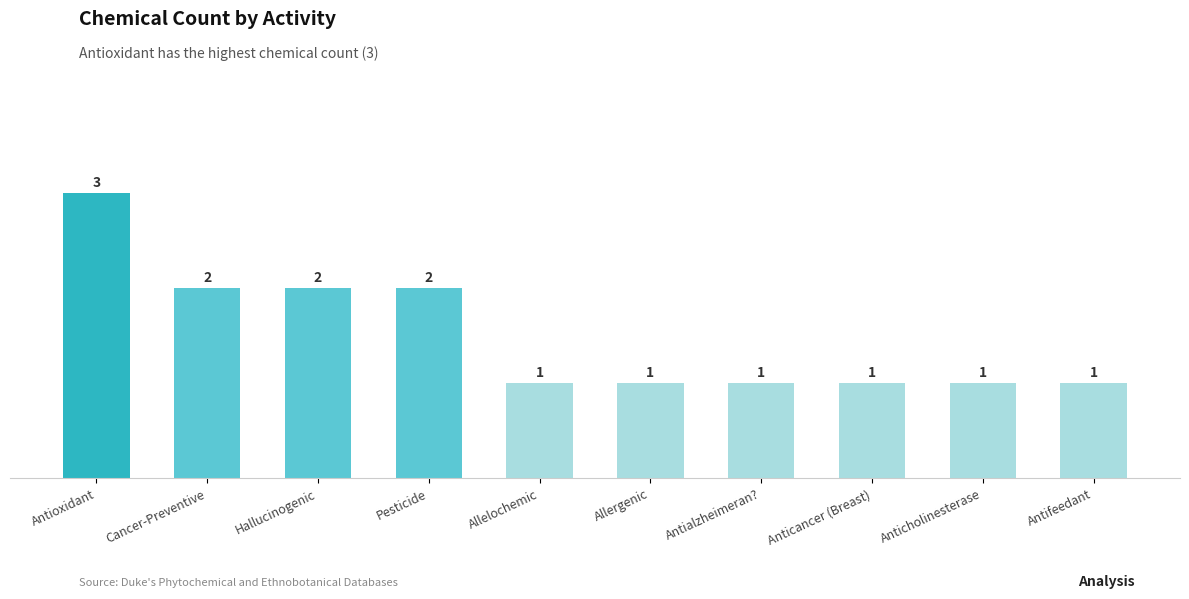

What is the greatest value displayed?

3